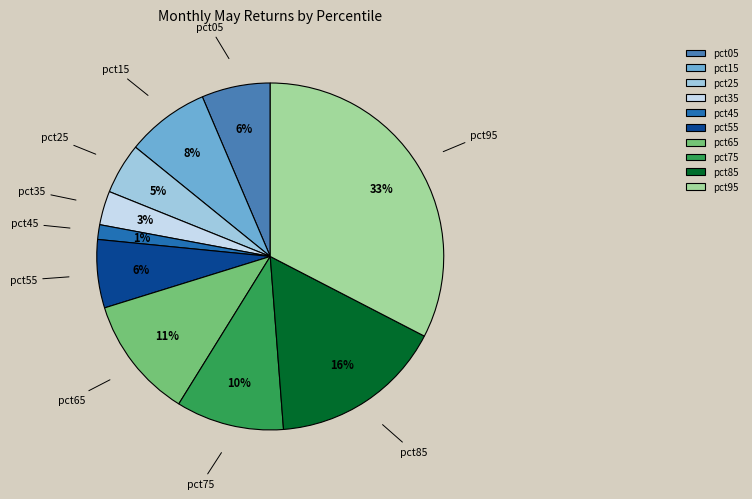

True or false: pct85 accounts for 10% of the total.

False